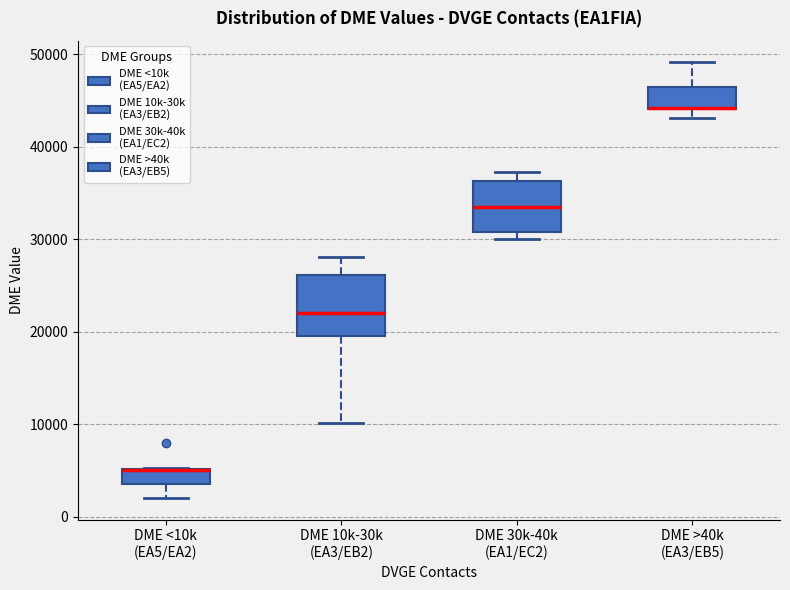

Where does the upper whisker of the box for DME 10k-30k (EA3/EB2) end on the y-axis? The values are not printed on the chart, so give them approximately, as read against the axis.

28000